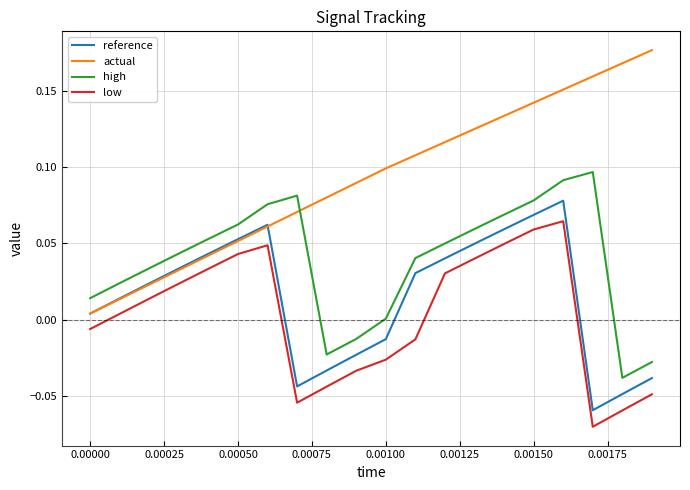

Rank the series by their maximum value, from highest to lowest.

actual, high, reference, low